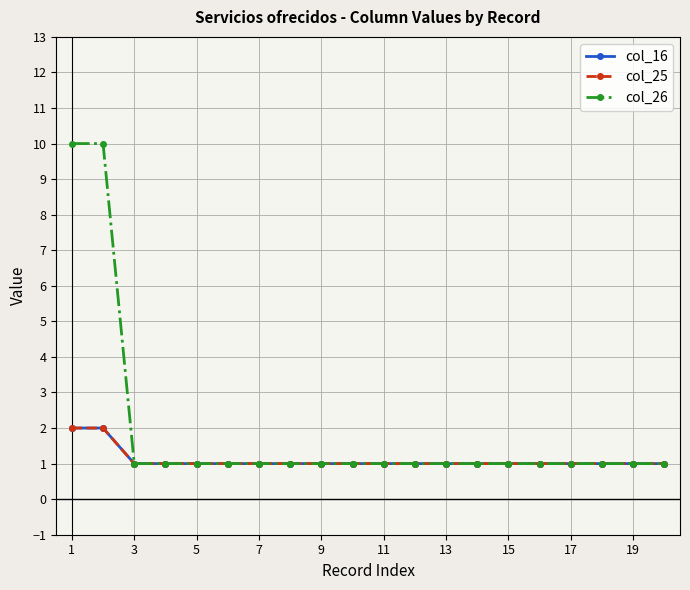

Count the col_25 values in the range 1 to 2.

20